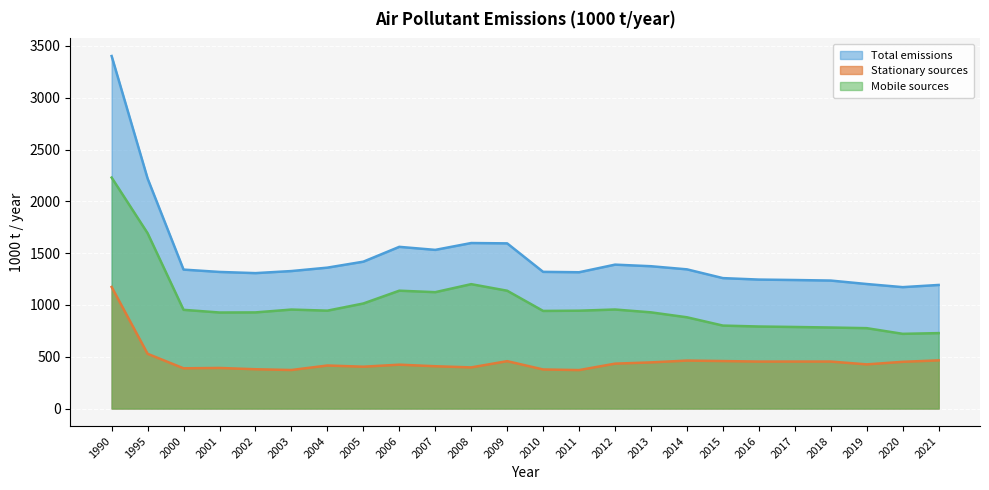

Which category has the lowest value across all series?

2011